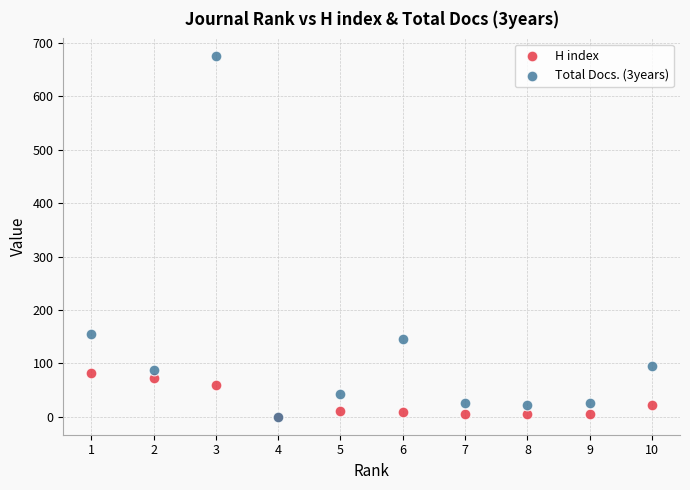

Which series has the widest spread of Y values?

Total Docs. (3years)